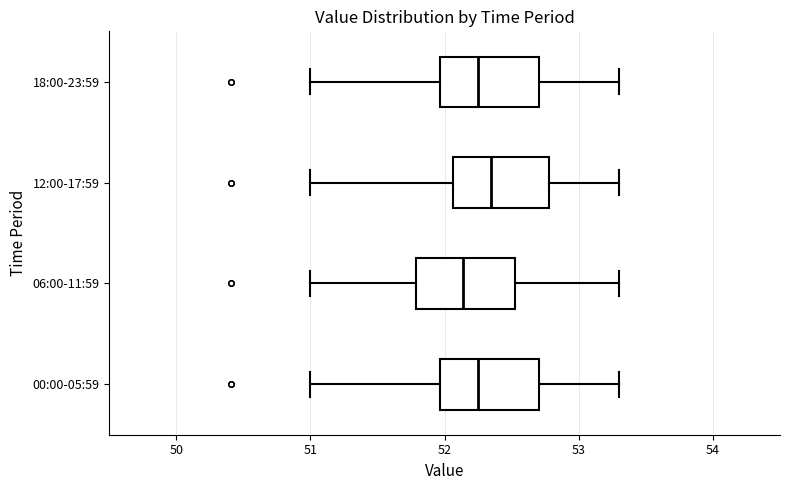

Reading bottom to top, transcribe this box plot: for each box, give where its median line is, the range the box spans, and where its two whiskers end, as read against the x-axis. The values are not printed on the chart, so give them approximately, as read against the axis.

00:00-05:59: median 52.2, box 52.0 to 52.7, whiskers 51.0 to 53.3
06:00-11:59: median 52.1, box 51.8 to 52.5, whiskers 51.0 to 53.3
12:00-17:59: median 52.3, box 52.1 to 52.8, whiskers 51.0 to 53.3
18:00-23:59: median 52.2, box 52.0 to 52.7, whiskers 51.0 to 53.3